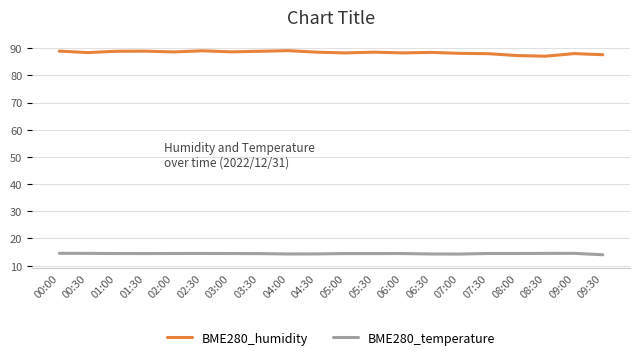

What is the highest value of the BME280_temperature series?

14.5